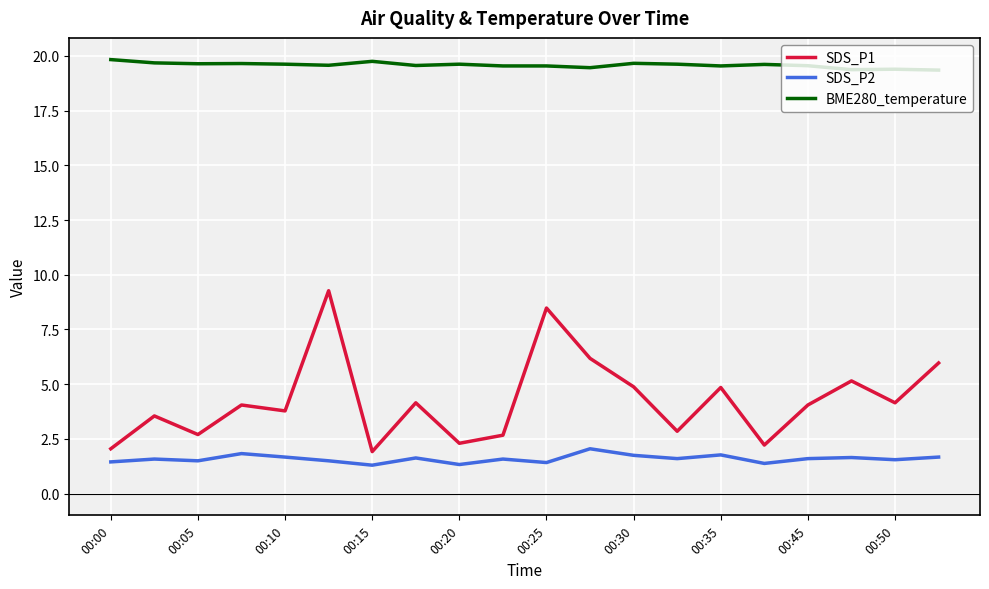

List the series in order of their peak value, lowest first.

SDS_P2, SDS_P1, BME280_temperature